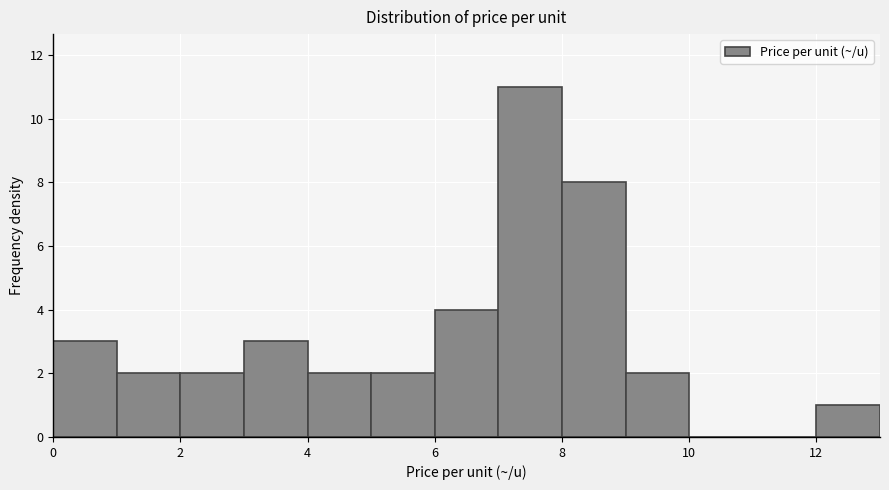

Reading left to right, list every bar in this chart as the range it spans on the x-axis followed by its height. The values are not printed on the chart, so give them approximately, as read against the axis.

0 to 1: 3
1 to 2: 2
2 to 3: 2
3 to 4: 3
4 to 5: 2
5 to 6: 2
6 to 7: 4
7 to 8: 11
8 to 9: 8
9 to 10: 2
10 to 11: 0
11 to 12: 0
12 to 13: 1